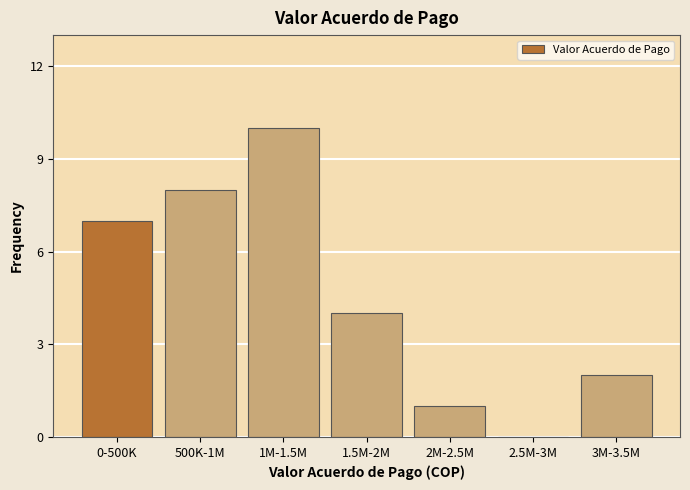

Reading left to right, extract all data points from this chart.

0-500K=7	500K-1M=8	1M-1.5M=10	1.5M-2M=4	2M-2.5M=1	2.5M-3M=0	3M-3.5M=2